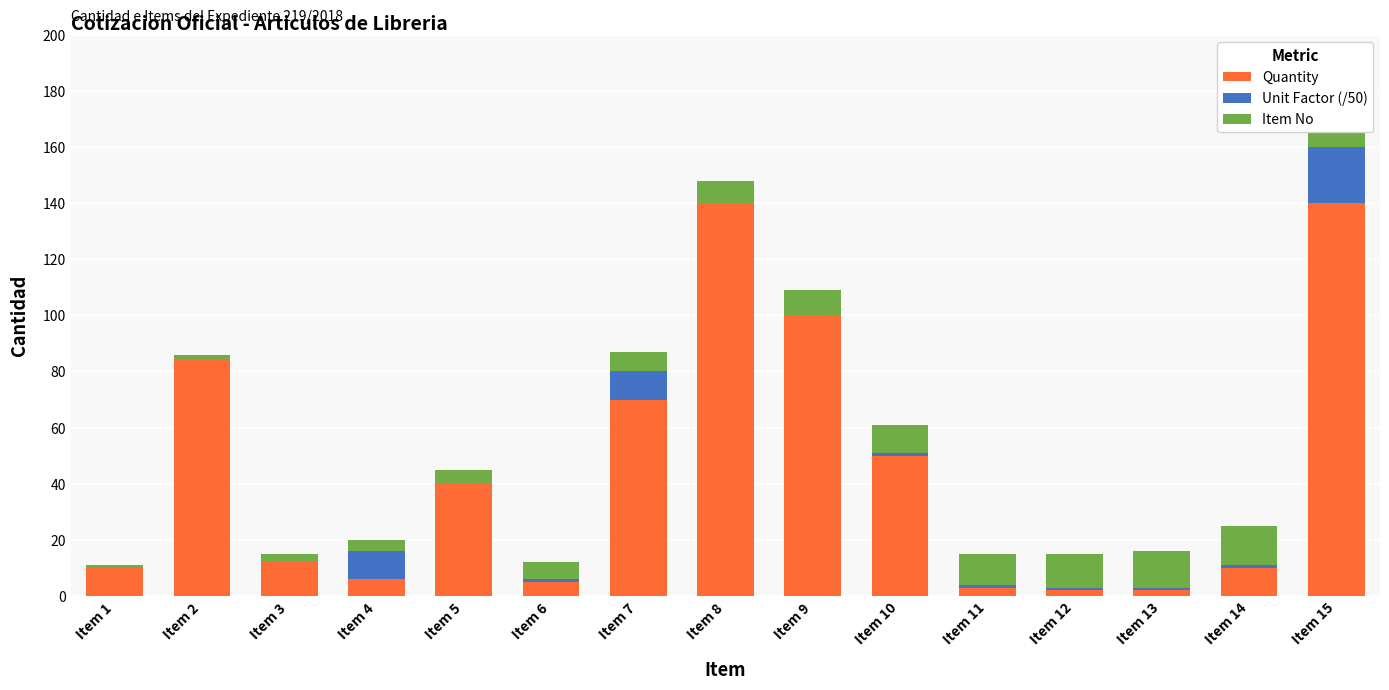

Rank the series at Item 4 from lowest to highest value.

Item No, Quantity, Unit Factor (/50)